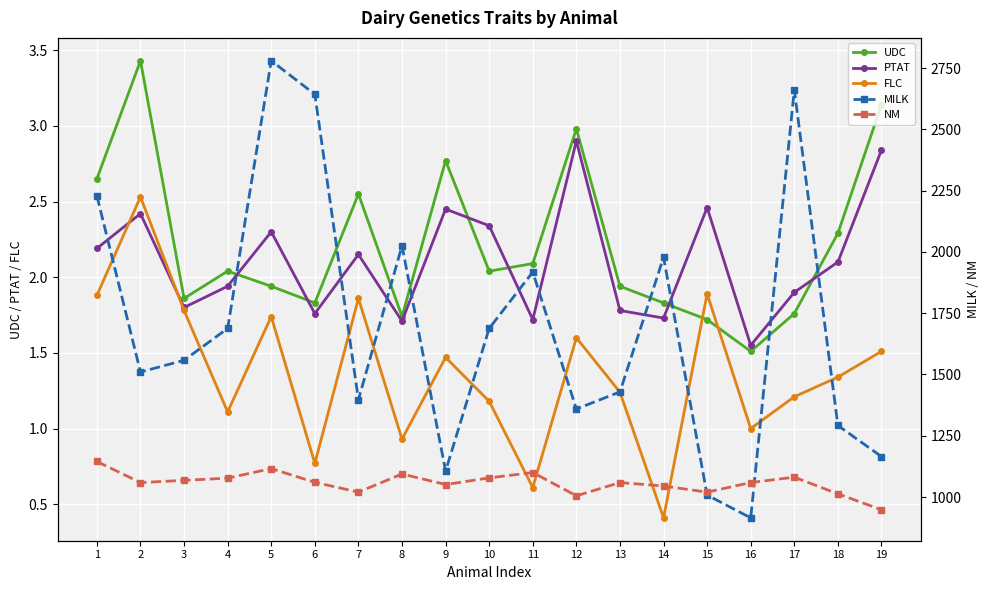

What is the sum of the UDC values at 7 and 6?

4.4